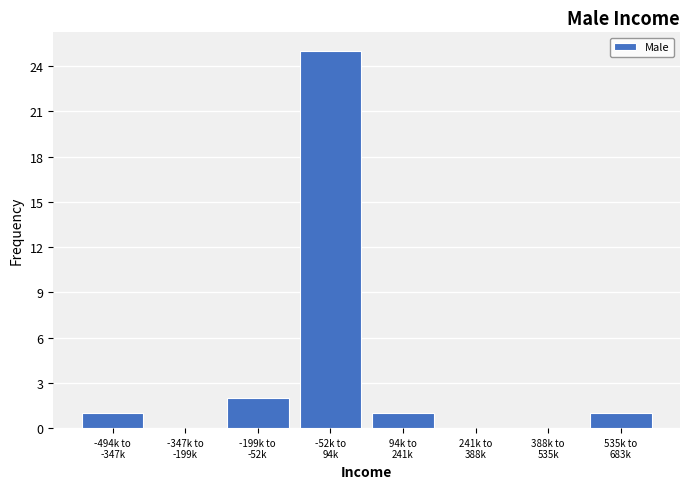

What is the sum of all values?

30